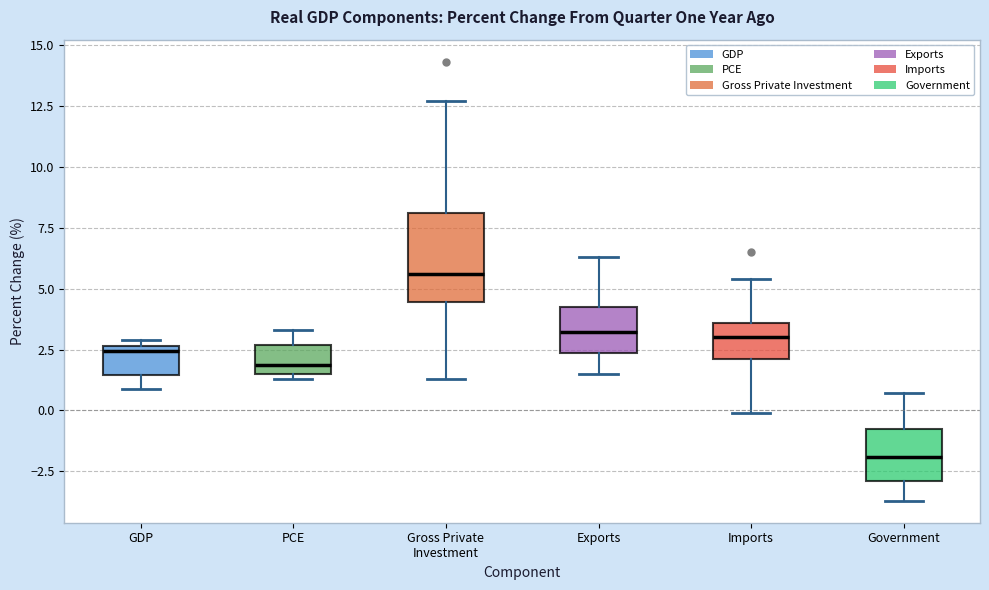

Which box's median line is the highest?

Gross Private Investment